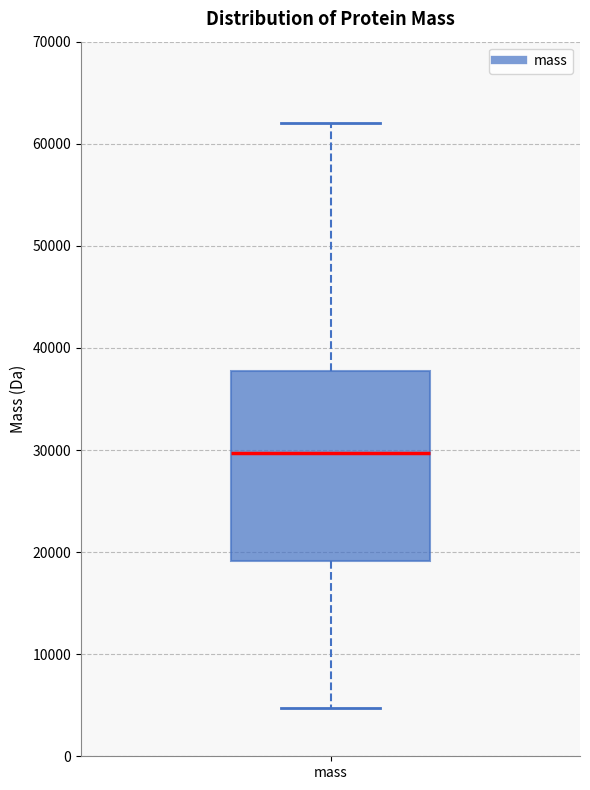

Where is the lower edge of the box for mass on the y-axis? The values are not printed on the chart, so give them approximately, as read against the axis.

19000